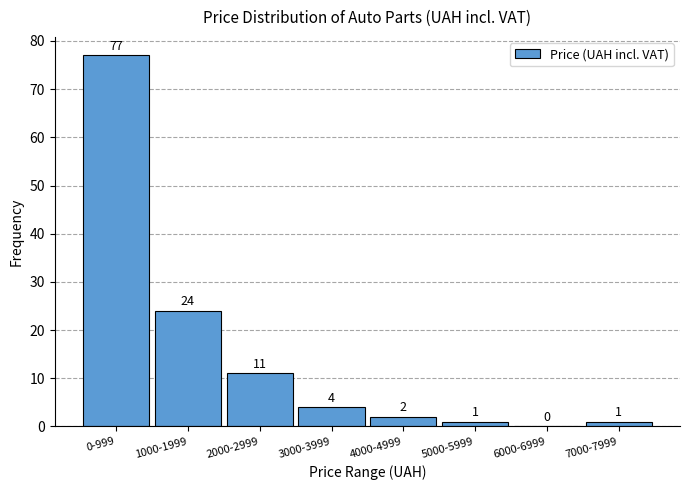

What is the maximum value shown in the chart?

77